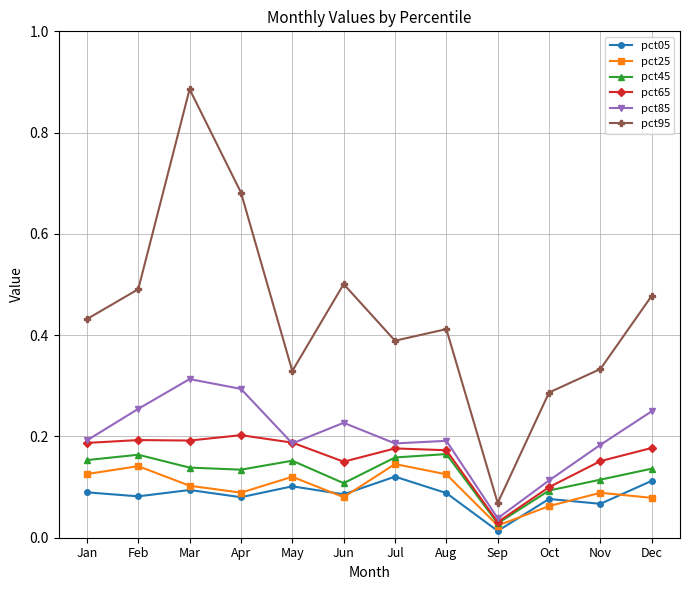

True or false: pct95 and pct25 cross at least once.

False